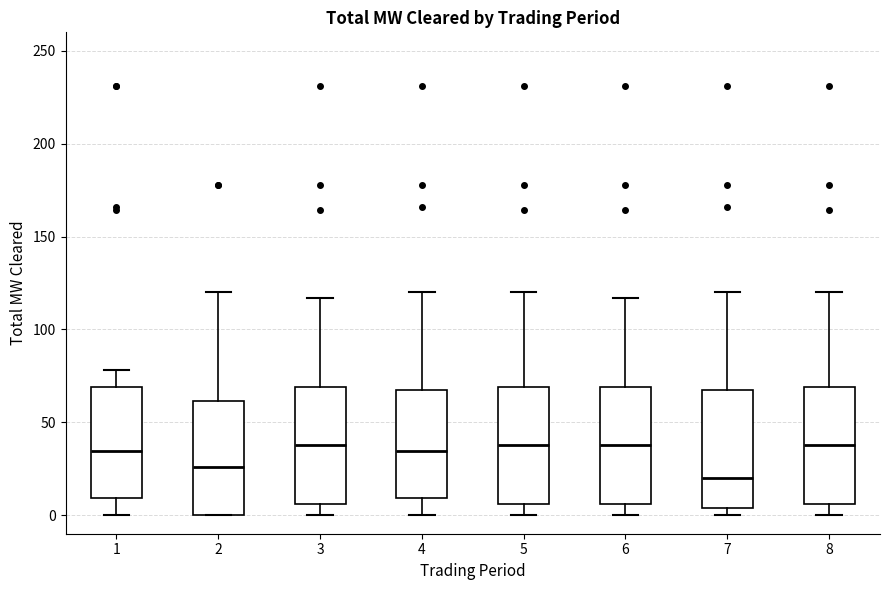

Reading left to right, read every box against the y-axis: the position of its median line, the range the box covers, and the ends of its whiskers. The values are not printed on the chart, so give them approximately, as read against the axis.

1: median 35, box 10 to 70, whiskers 0 to 80
2: median 25, box 0 to 60, whiskers 0 to 120
3: median 40, box 5 to 70, whiskers 0 to 115
4: median 35, box 10 to 70, whiskers 0 to 120
5: median 40, box 5 to 70, whiskers 0 to 120
6: median 40, box 5 to 70, whiskers 0 to 115
7: median 20, box 5 to 70, whiskers 0 to 120
8: median 40, box 5 to 70, whiskers 0 to 120